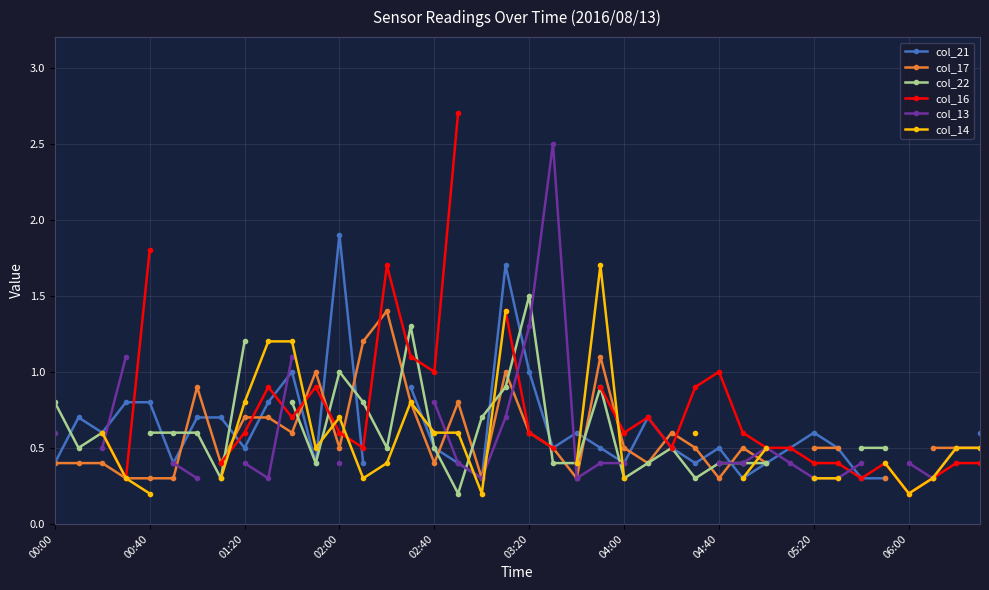

True or false: col_16 and col_22 cross at least once.

True